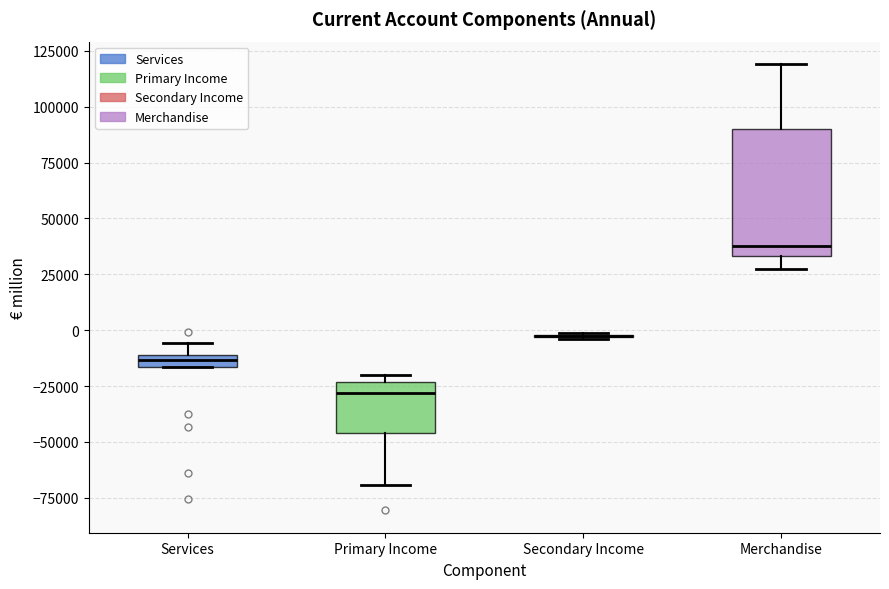

Where is the lower edge of the box for Services on the y-axis? The values are not printed on the chart, so give them approximately, as read against the axis.

-15000